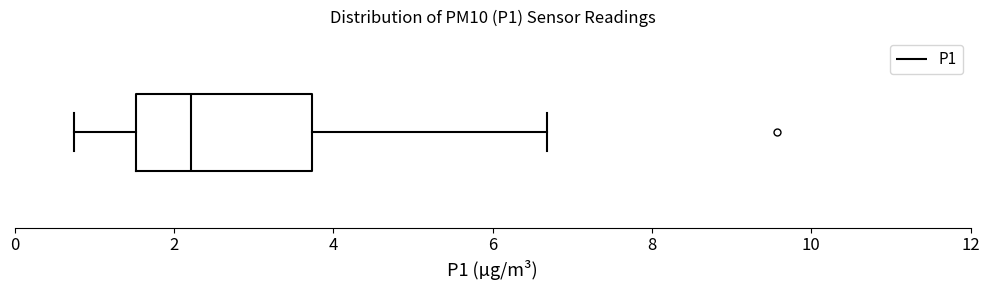

Where does the left whisker of the box end on the x-axis? The values are not printed on the chart, so give them approximately, as read against the axis.

0.8